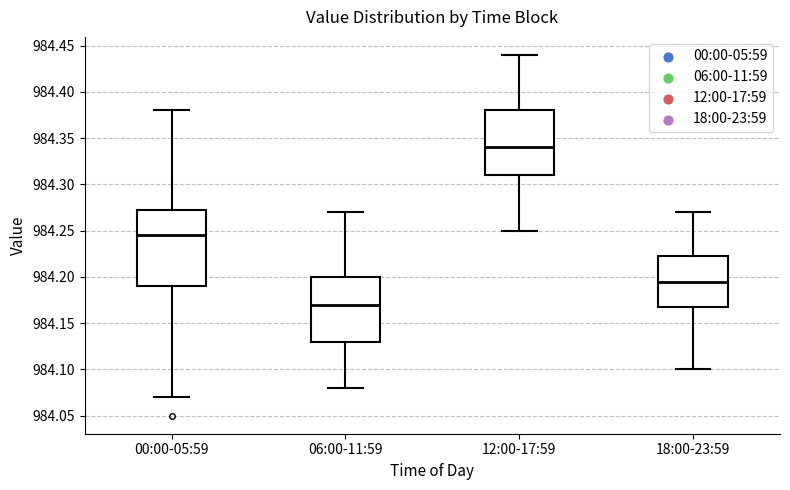

Where is the lower edge of the box for 18:00-23:59 on the y-axis? The values are not printed on the chart, so give them approximately, as read against the axis.

984.170